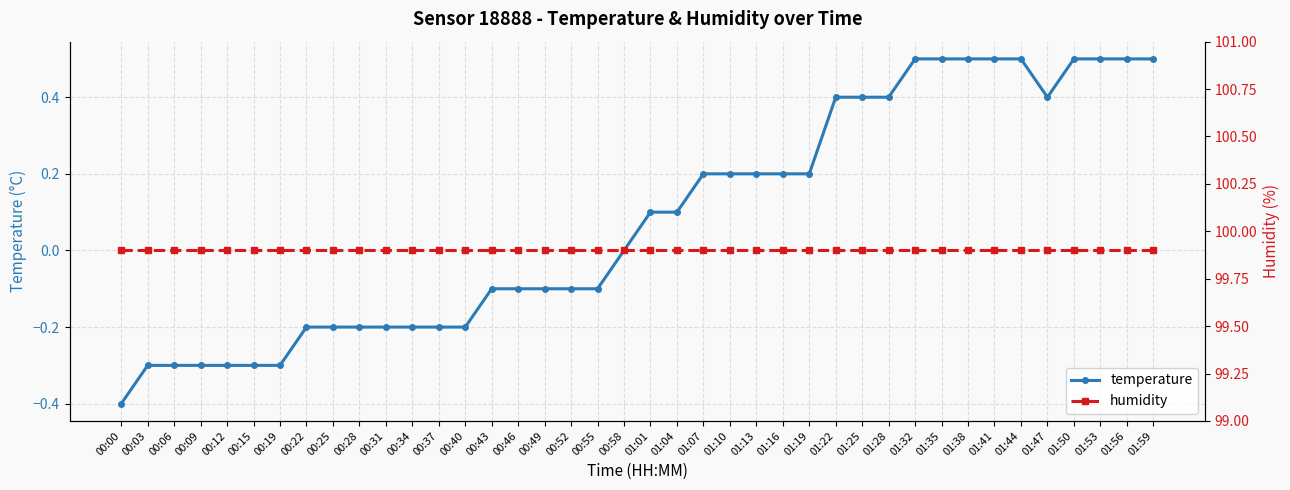

List the series in order of their overall mean, lowest first.

temperature, humidity